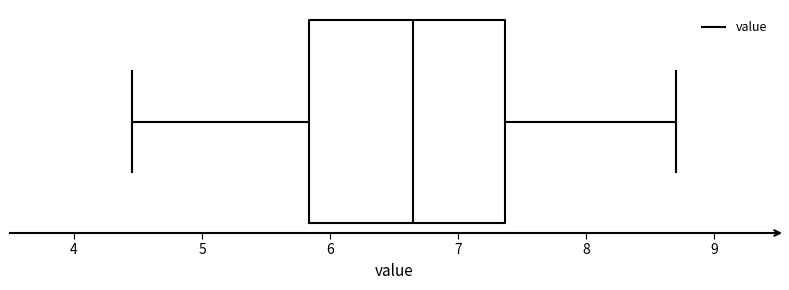

Where does the left whisker of the box end on the x-axis? The values are not printed on the chart, so give them approximately, as read against the axis.

4.5